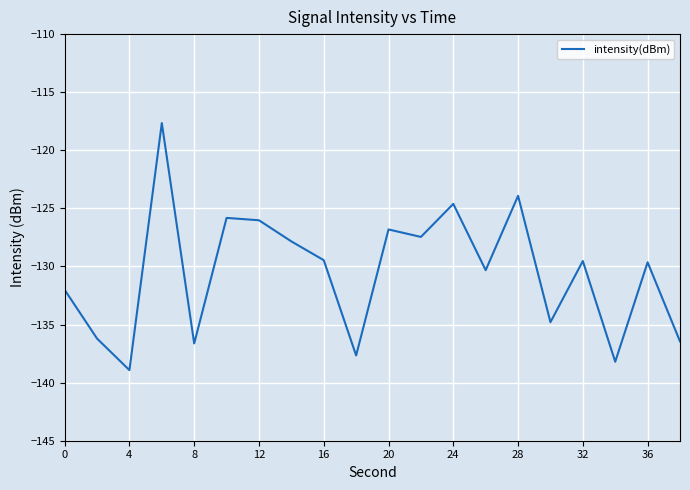

What is the difference between the maximum and minimum values?

21.3